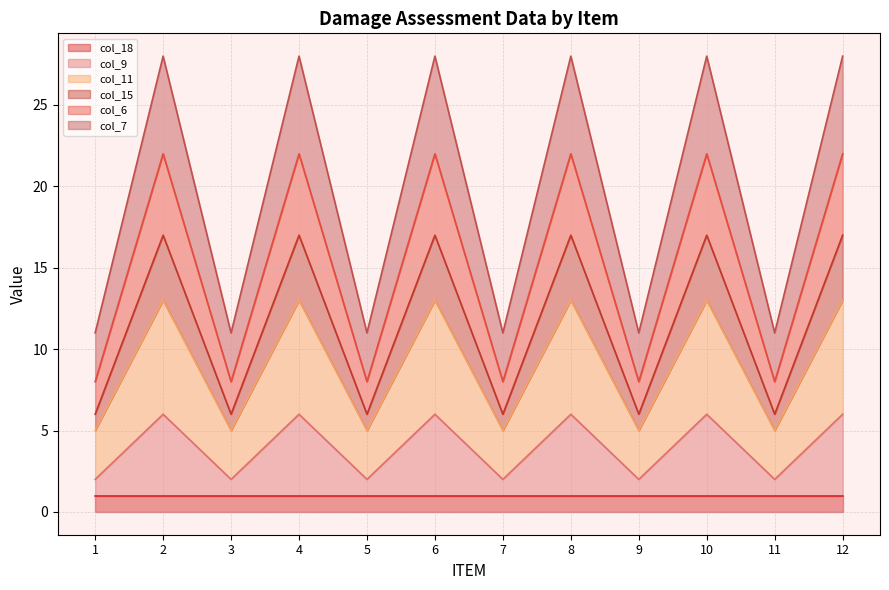

True or false: col_7 and col_9 intersect in this chart.

False